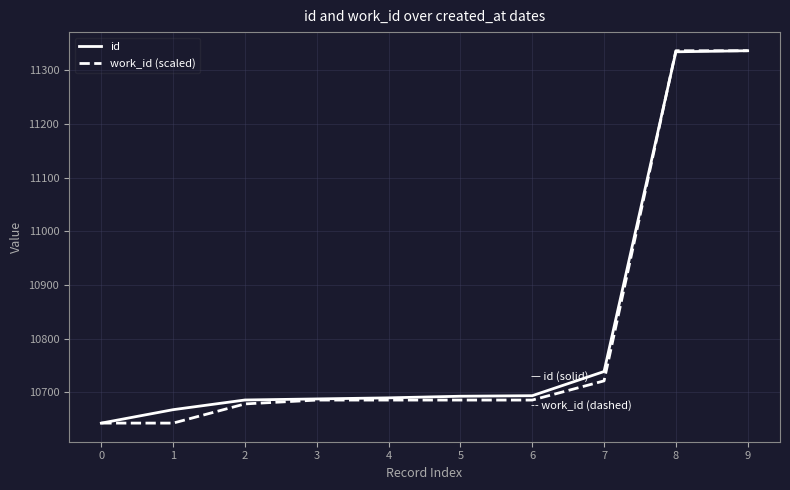

What is the maximum value for work_id (scaled)?

11336.0